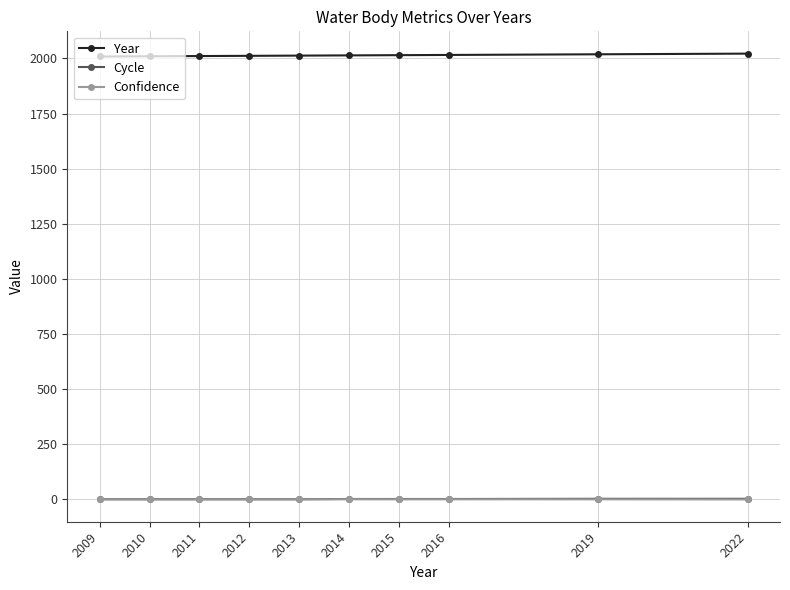

What is the difference between the Year values at 2010 and 2016?

6.0